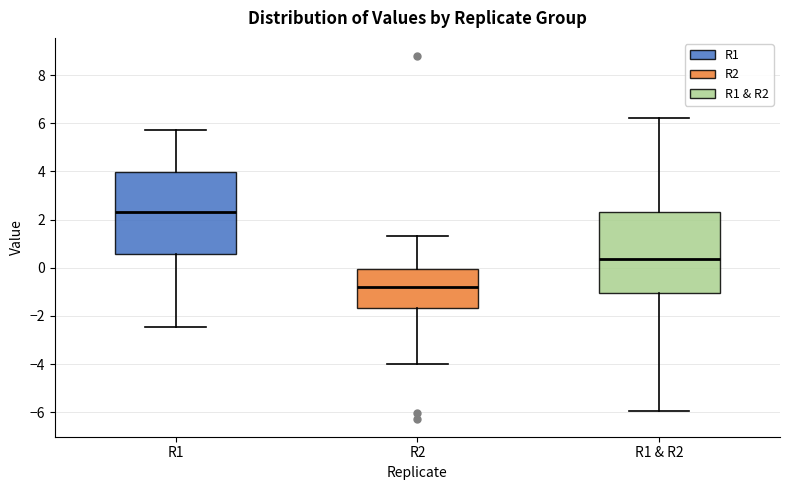

Where does the median line of the box for R1 & R2 sit on the y-axis? The values are not printed on the chart, so give them approximately, as read against the axis.

0.4